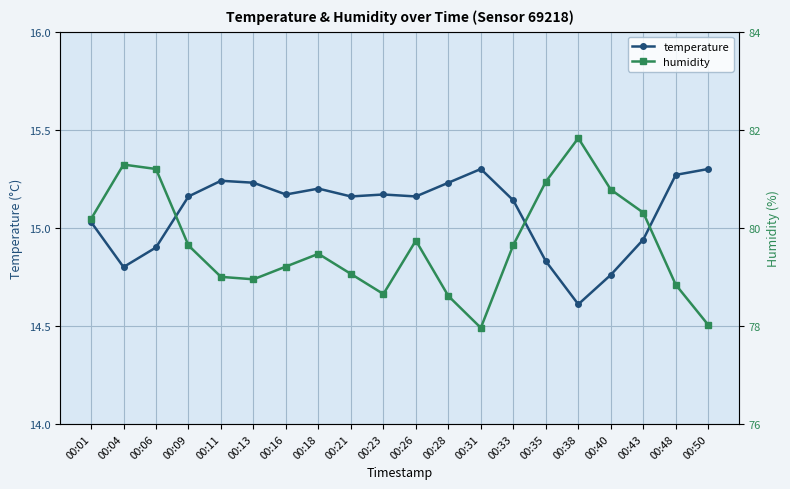

What value does the temperature series have at 00:16?

15.2